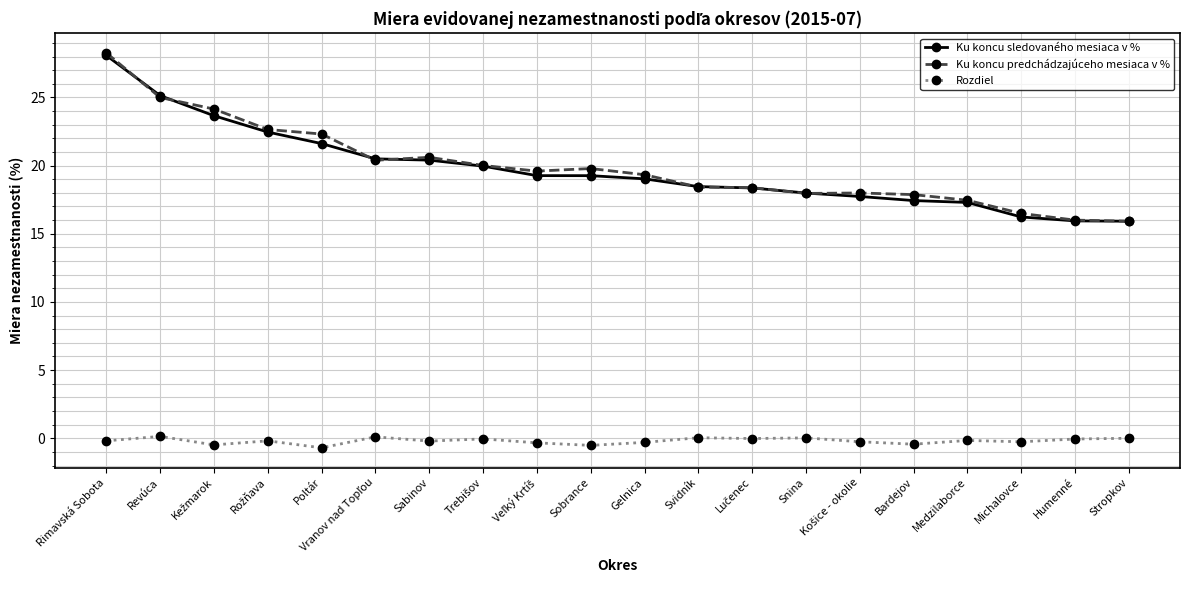

Between Rimavská Sobota and Humenné, which series saw the biggest shift?

Ku koncu predchádzajúceho mesiaca v %